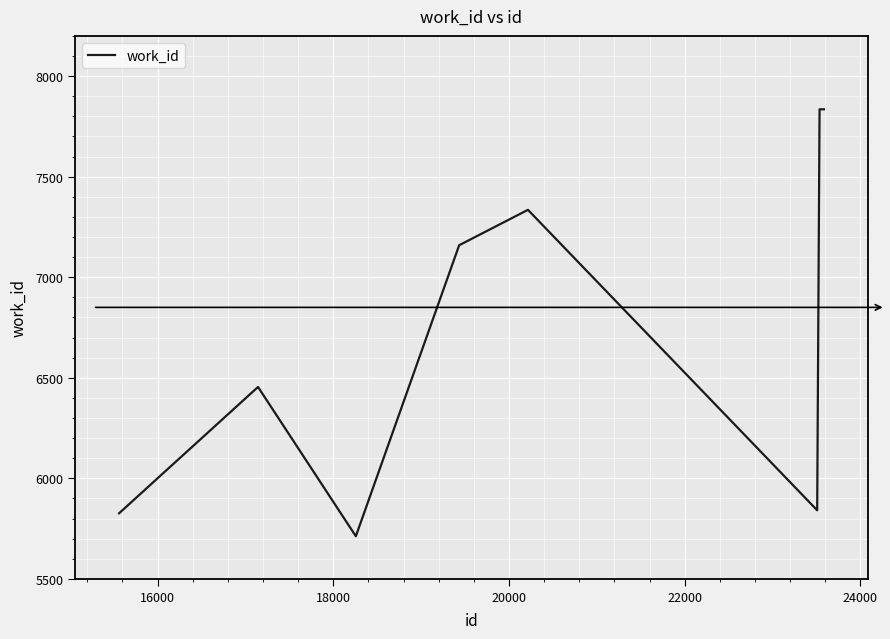

What is the difference between the maximum and minimum values?

2123